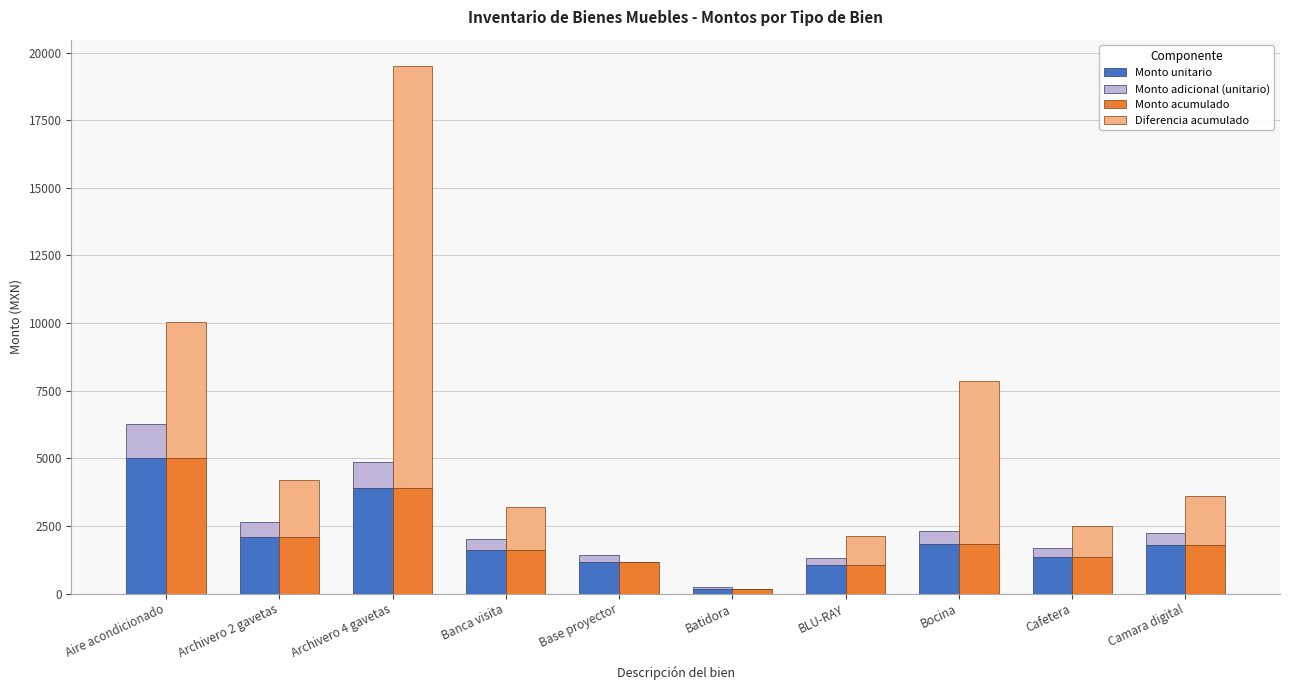

Which category has the lowest value in the Diferencia acumulado series?

Base proyector